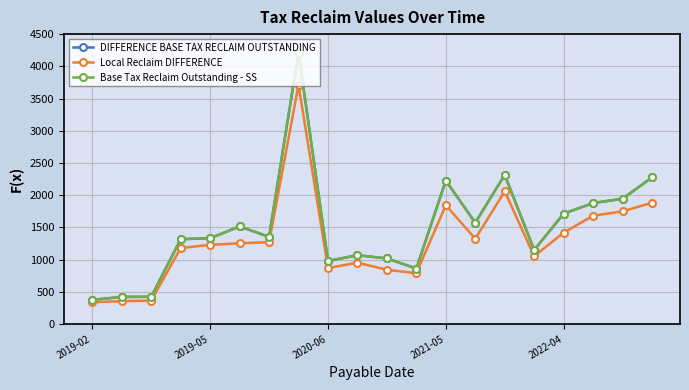

True or false: DIFFERENCE BASE TAX RECLAIM OUTSTANDING and Base Tax Reclaim Outstanding - SS intersect in this chart.

False